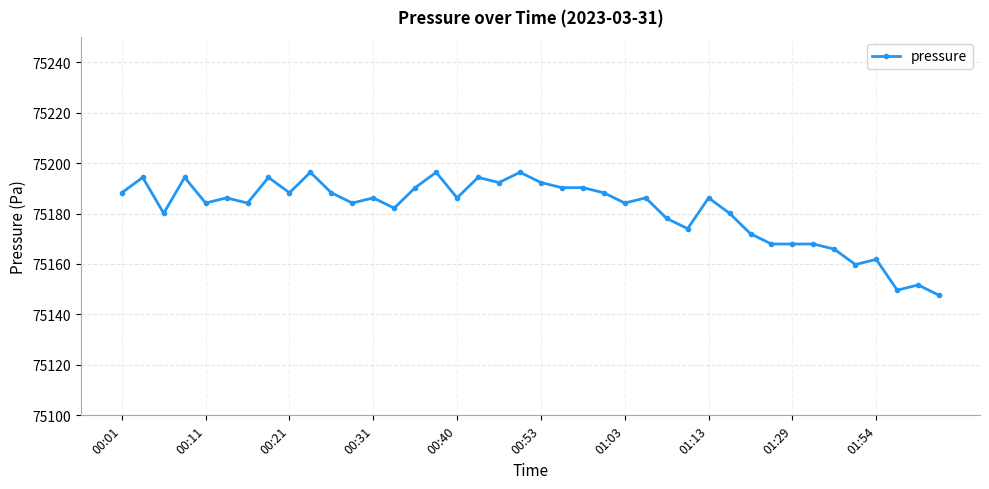

What is the maximum value shown in the chart?

75196.3